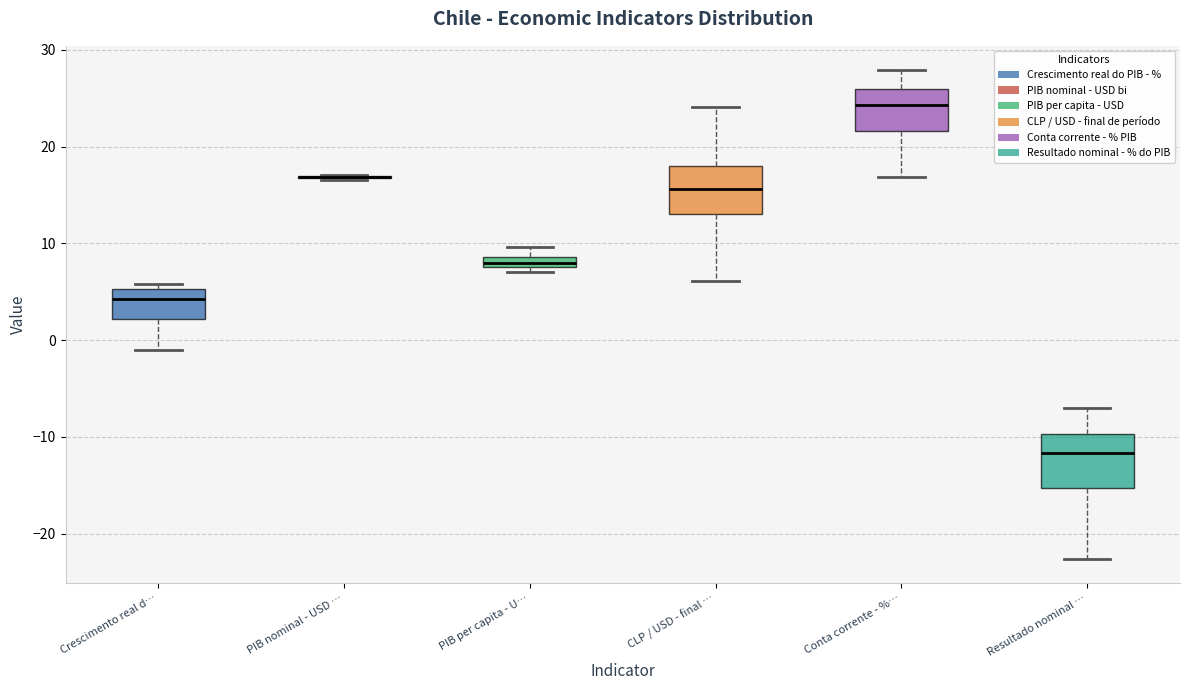

Where is the upper edge of the box for Crescimento real d… on the y-axis? The values are not printed on the chart, so give them approximately, as read against the axis.

5